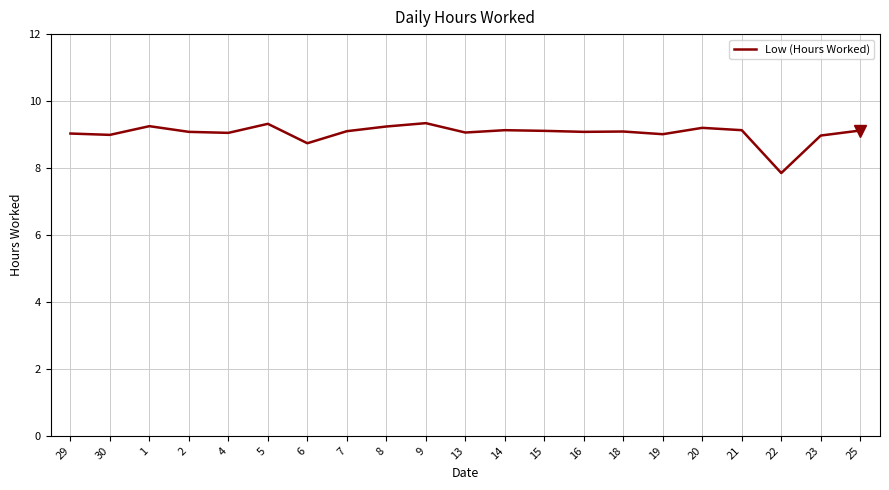

What position from the left is 29?

1